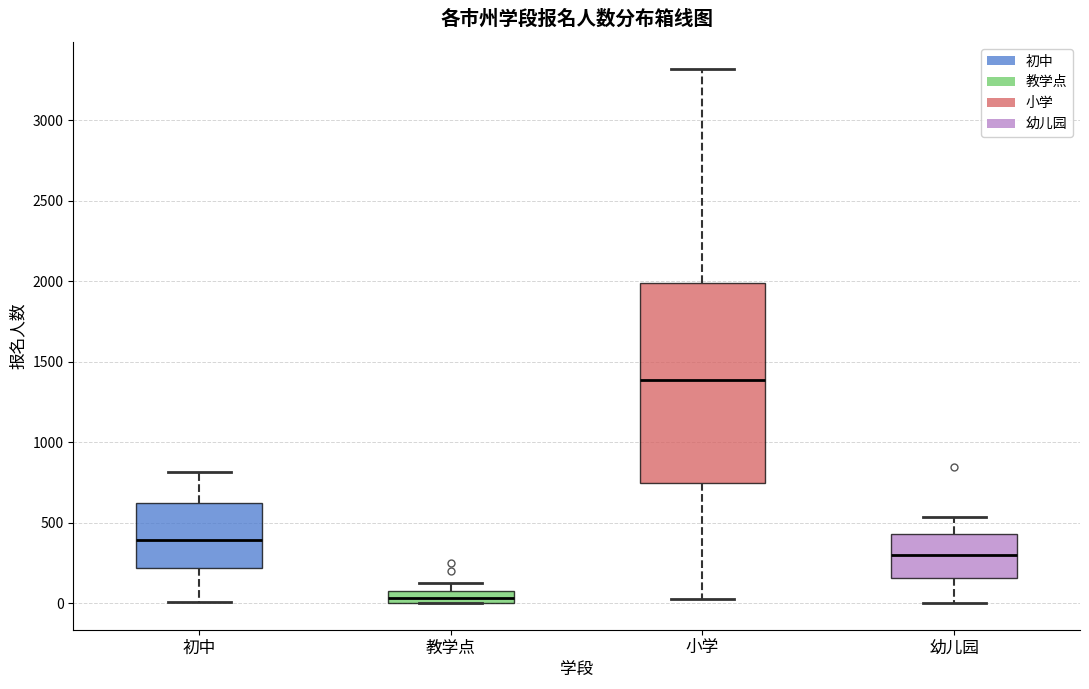

Which box is the tallest, from its lower edge to its upper edge?

小学